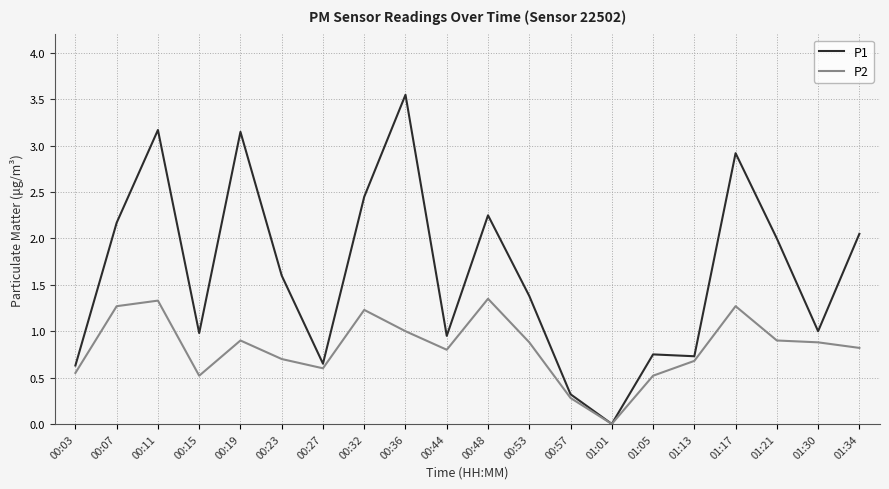

Which category has the lowest value in the P1 series?

01:01